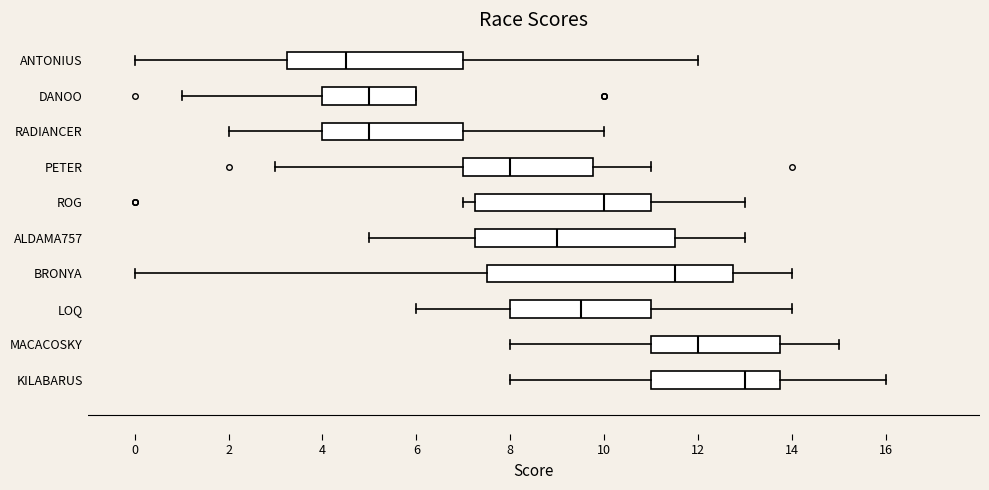

Which box has the furthest to the right median line?

KILABARUS